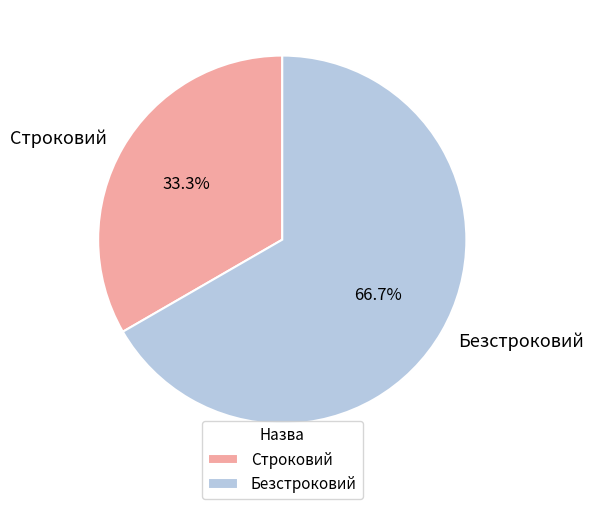

True or false: Безстроковий accounts for 67% of the total.

True